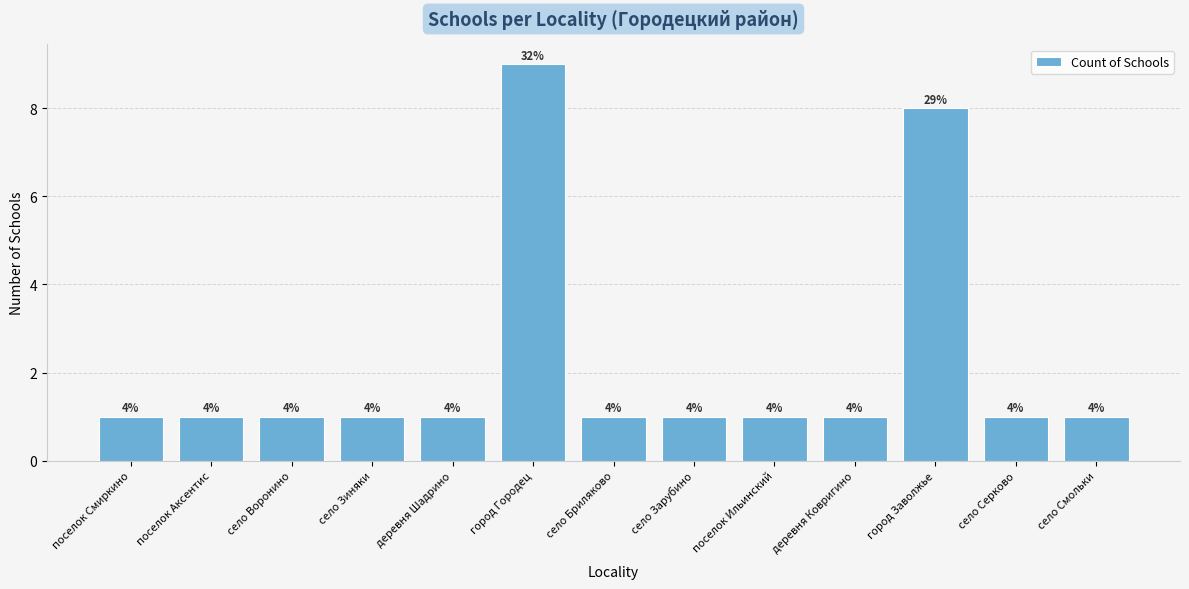

Are the bars horizontal?

No